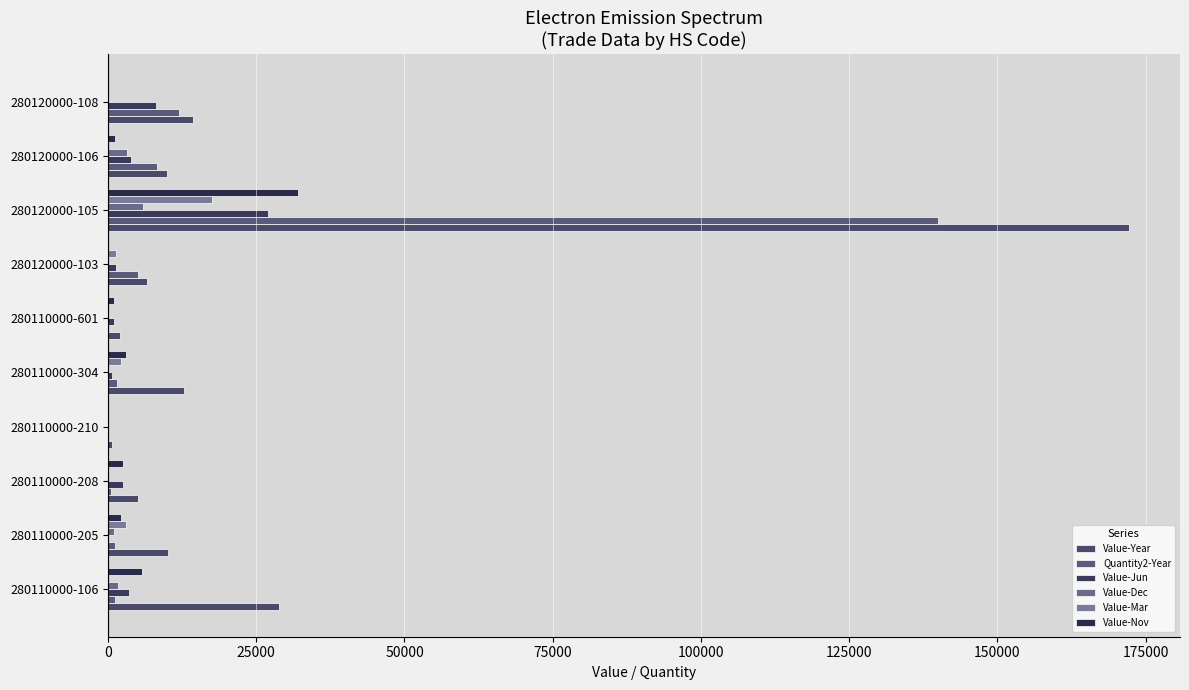

Count the number of categories in the chart.

10